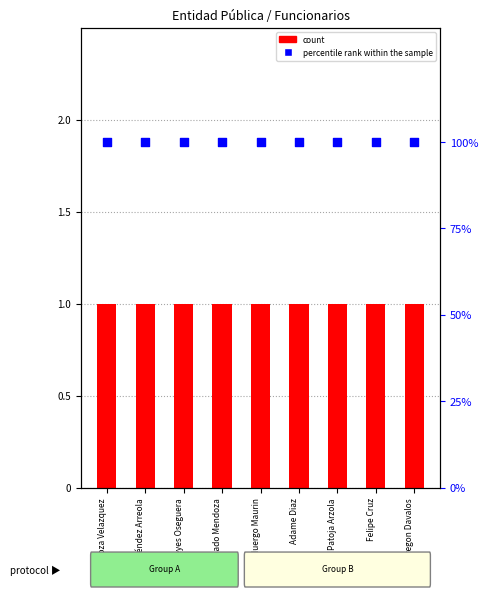

What are all the series names shown in the legend?

count, percentile rank within the sample